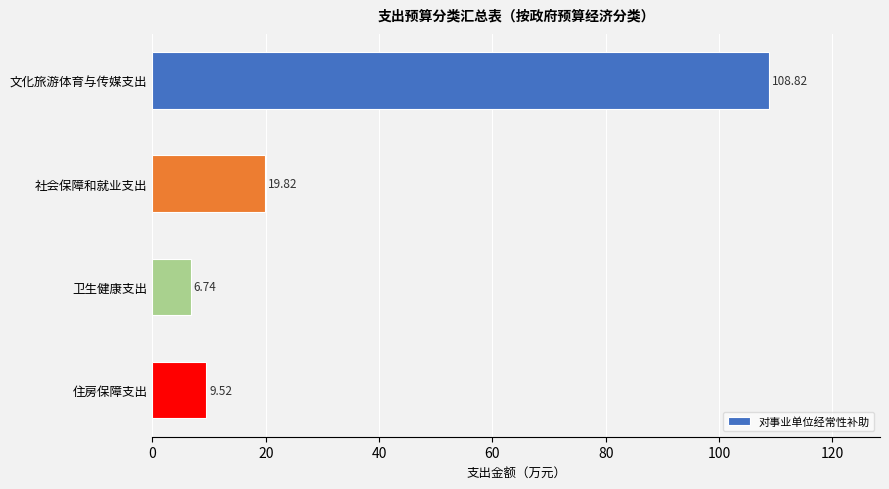

What is the label of the 1st bar from the top?

文化旅游体育与传媒支出